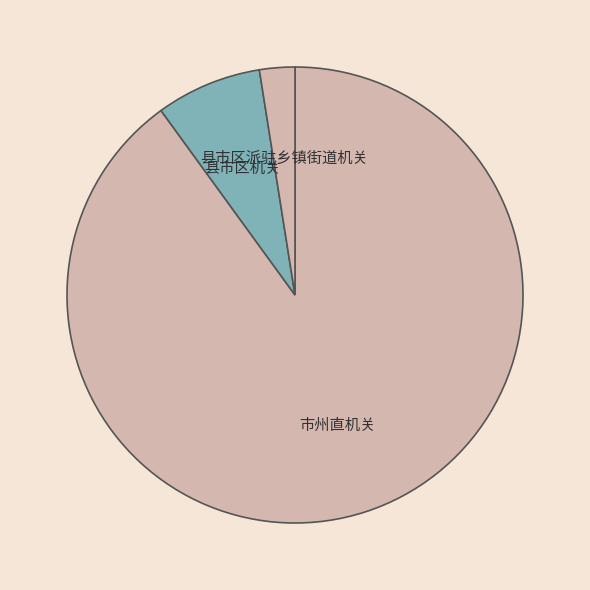

Which category has the smallest portion of the pie?

县市区派驻乡镇街道机关